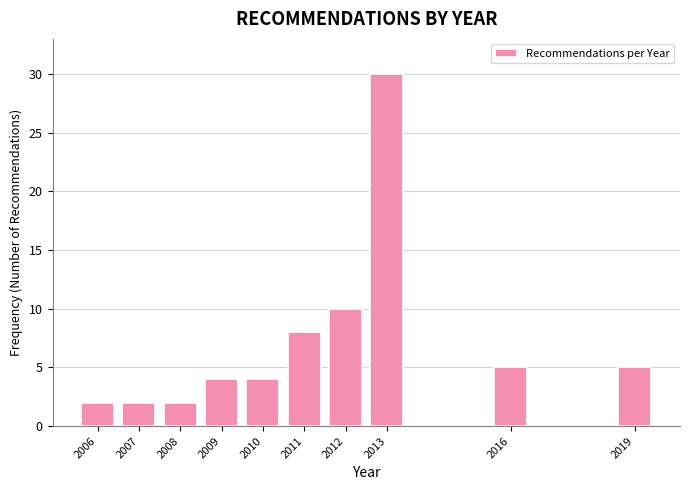

Reading left to right, list all the values displayed in this chart.

2	2	2	4	4	8	10	30	5	5